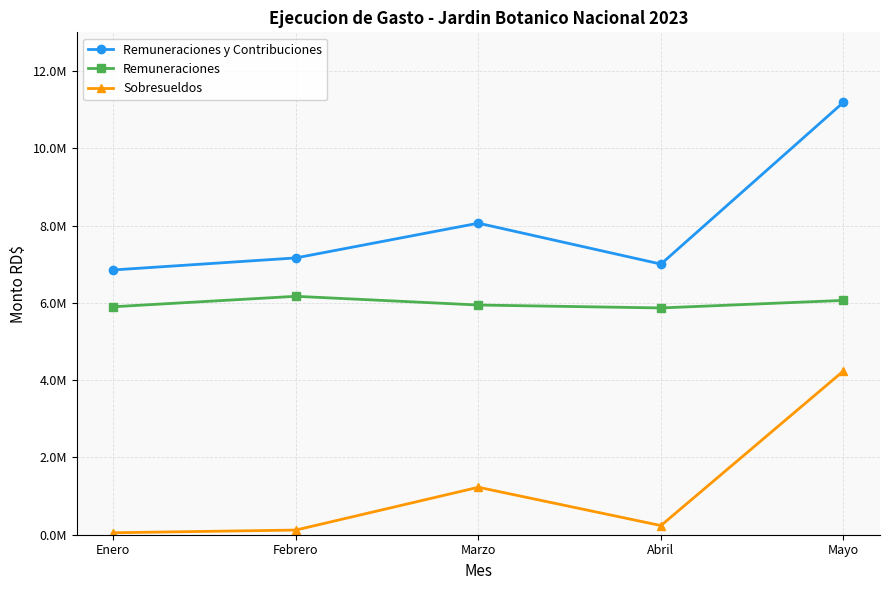

What are all the series names shown in the legend?

Remuneraciones y Contribuciones, Remuneraciones, Sobresueldos